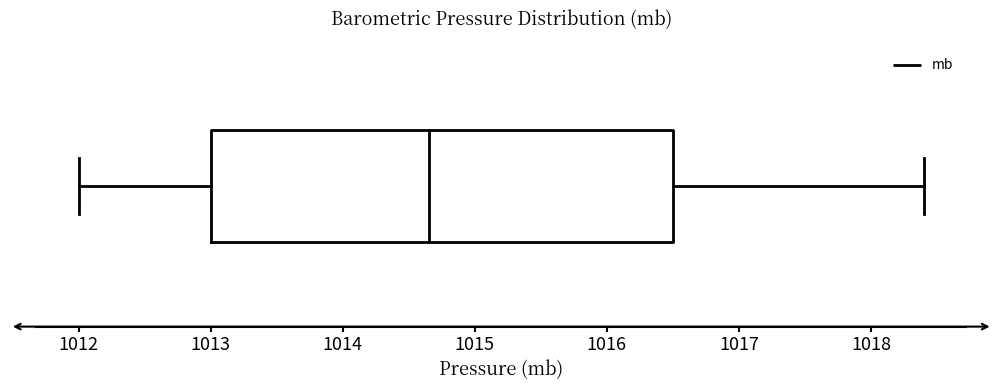

Where does the right whisker of the box end on the x-axis? The values are not printed on the chart, so give them approximately, as read against the axis.

1018.4